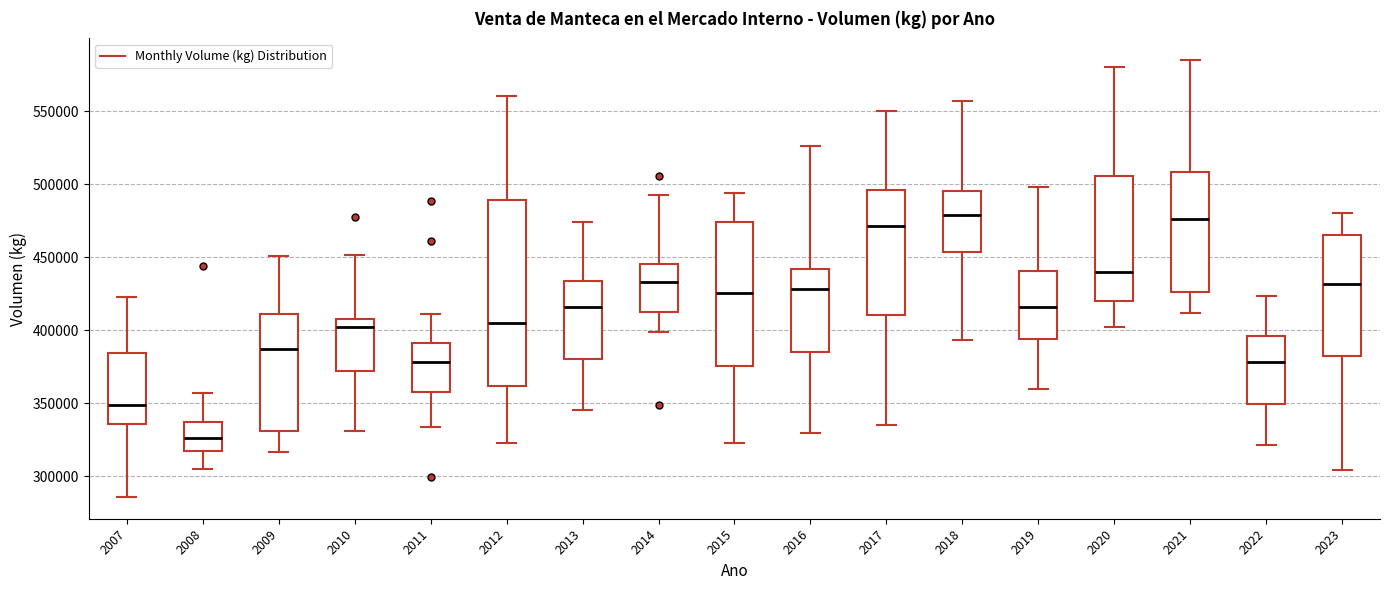

Reading left to right, transcribe this box plot: for each box, give where its median line is, the range the box spans, and where its two whiskers end, as read against the y-axis. The values are not printed on the chart, so give them approximately, as read against the axis.

2007: median 350000, box 335000 to 385000, whiskers 285000 to 425000
2008: median 325000, box 315000 to 335000, whiskers 305000 to 355000
2009: median 385000, box 330000 to 410000, whiskers 315000 to 450000
2010: median 400000, box 370000 to 410000, whiskers 330000 to 450000
2011: median 380000, box 360000 to 390000, whiskers 335000 to 410000
2012: median 405000, box 360000 to 490000, whiskers 325000 to 560000
2013: median 415000, box 380000 to 435000, whiskers 345000 to 475000
2014: median 435000, box 410000 to 445000, whiskers 400000 to 490000
2015: median 425000, box 375000 to 475000, whiskers 325000 to 495000
2016: median 430000, box 385000 to 440000, whiskers 330000 to 525000
2017: median 470000, box 410000 to 495000, whiskers 335000 to 550000
2018: median 480000, box 455000 to 495000, whiskers 395000 to 555000
2019: median 415000, box 395000 to 440000, whiskers 360000 to 500000
2020: median 440000, box 420000 to 505000, whiskers 400000 to 580000
2021: median 475000, box 425000 to 510000, whiskers 410000 to 585000
2022: median 380000, box 350000 to 395000, whiskers 320000 to 425000
2023: median 430000, box 385000 to 465000, whiskers 305000 to 480000